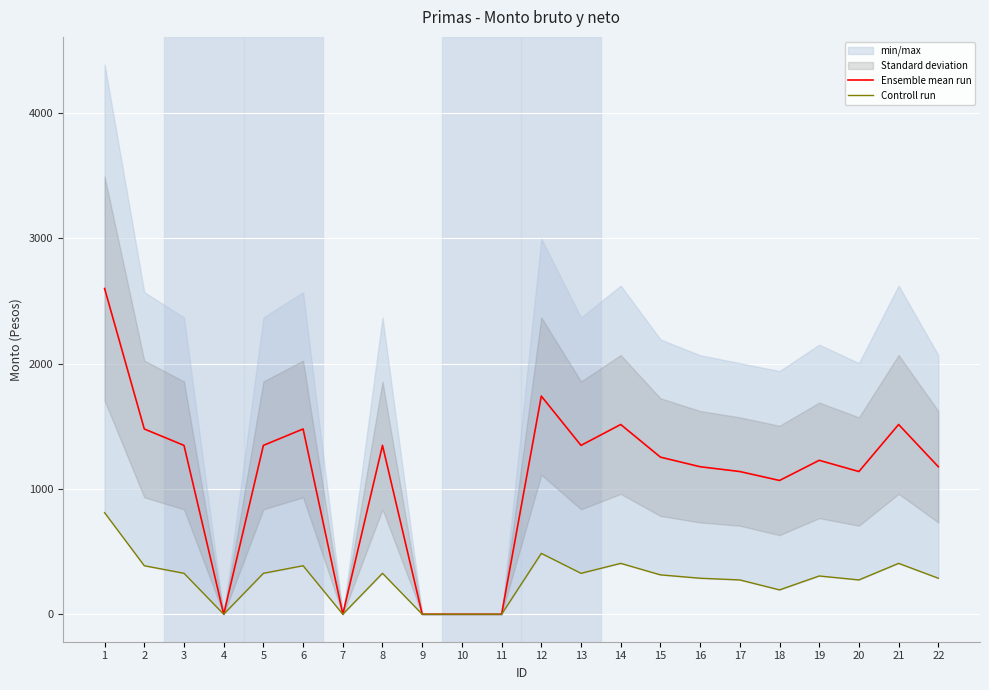

At which category does Controll run reach its first local peak?

6